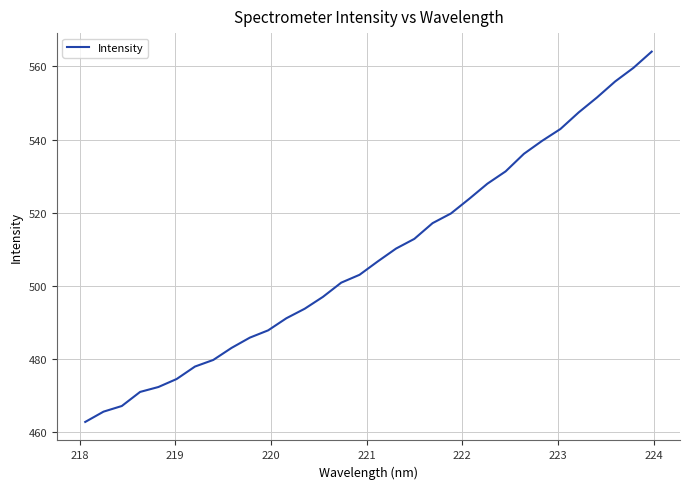

What is the minimum value shown in the chart?

462.8